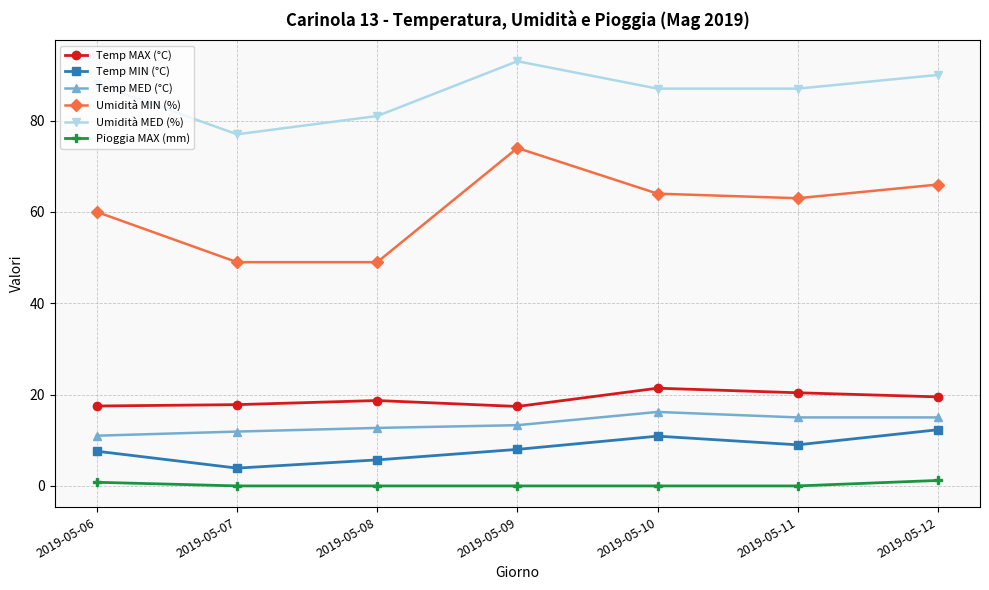

Between 2019-05-07 and 2019-05-08, which series saw the biggest shift?

Umidità MED (%)